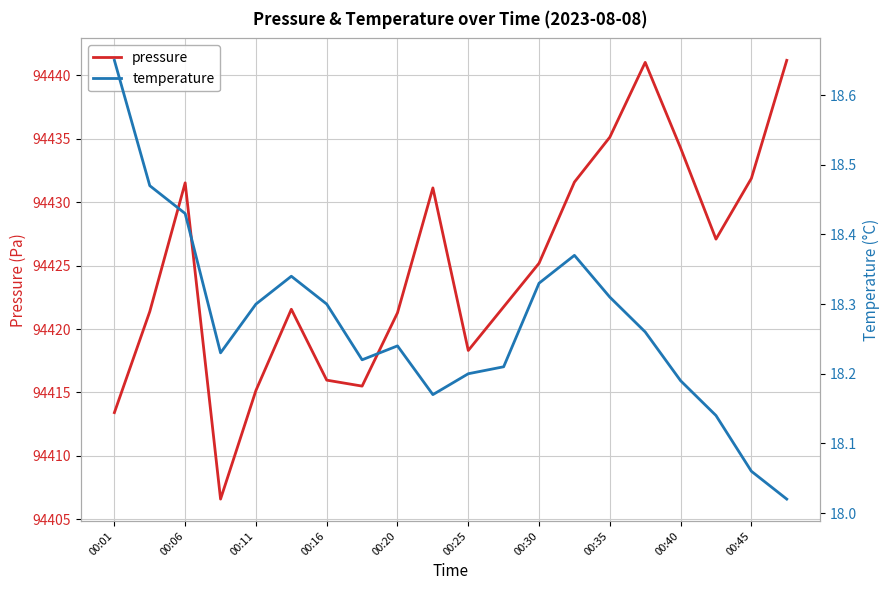

Which series has the largest total across all categories?

pressure